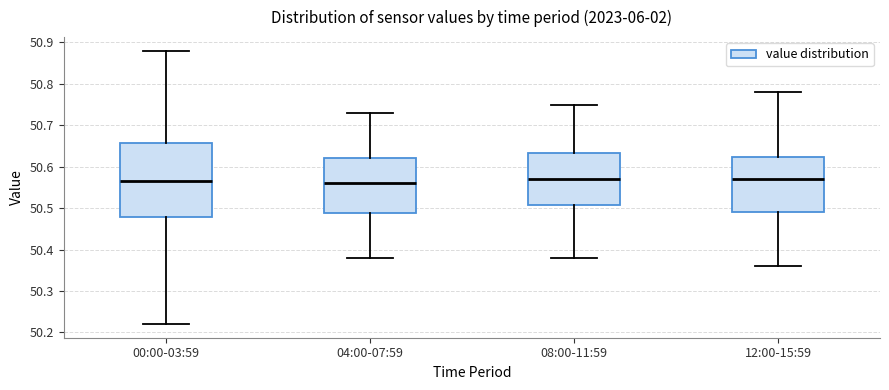

Which box is the tallest, from its lower edge to its upper edge?

00:00-03:59